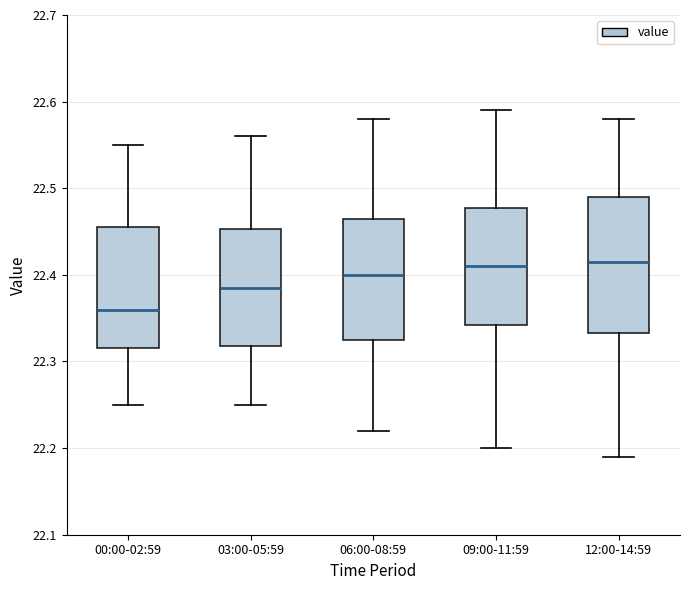

Comparing the boxes themselves (not the whiskers), which one is the tallest?

12:00-14:59